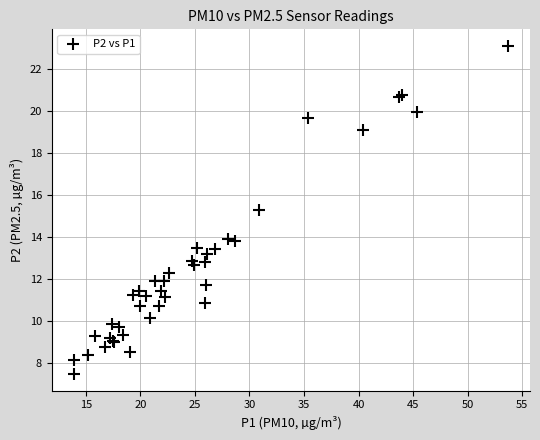

What Y value in the scatter plot is closest to 15?

15.3